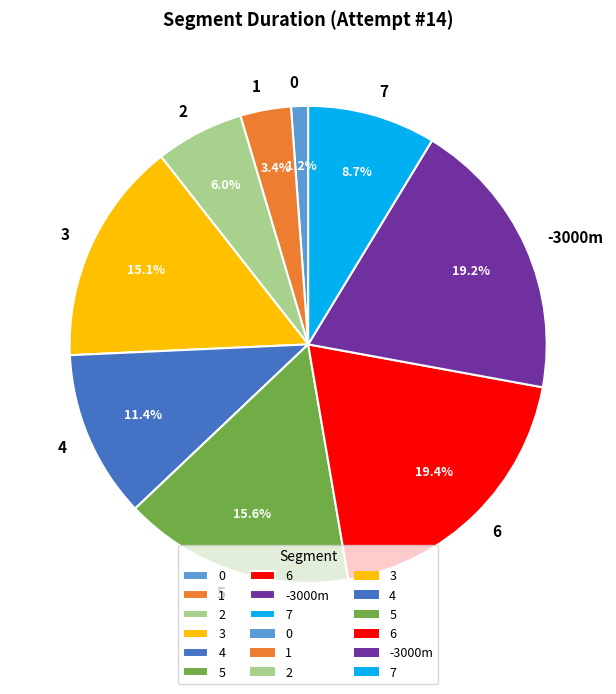

True or false: 5 accounts for 3% of the total.

False